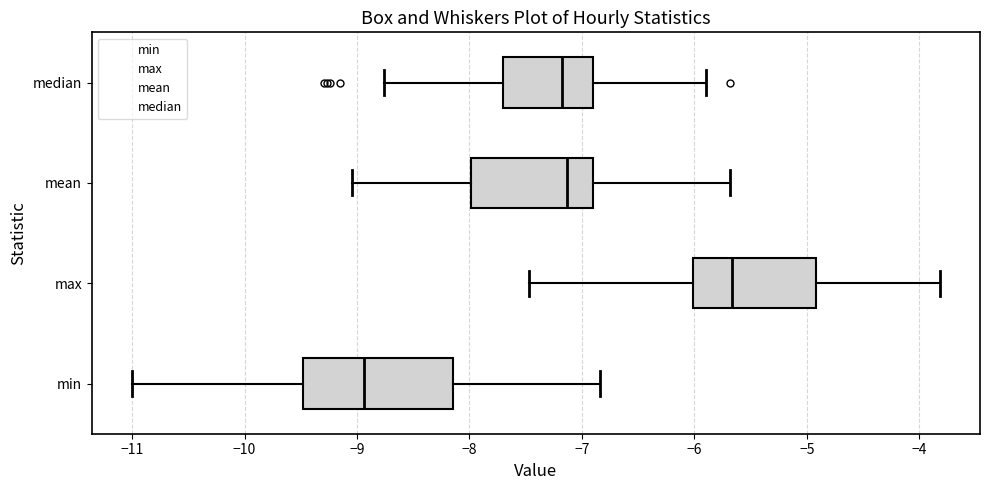

Reading bottom to top, transcribe this box plot: for each box, give where its median line is, the range the box spans, and where its two whiskers end, as read against the x-axis. The values are not printed on the chart, so give them approximately, as read against the axis.

min: median -8.9, box -9.5 to -8.1, whiskers -11.0 to -6.8
max: median -5.7, box -6.0 to -4.9, whiskers -7.5 to -3.8
mean: median -7.1, box -8.0 to -6.9, whiskers -9.0 to -5.7
median: median -7.2, box -7.7 to -6.9, whiskers -8.8 to -5.9